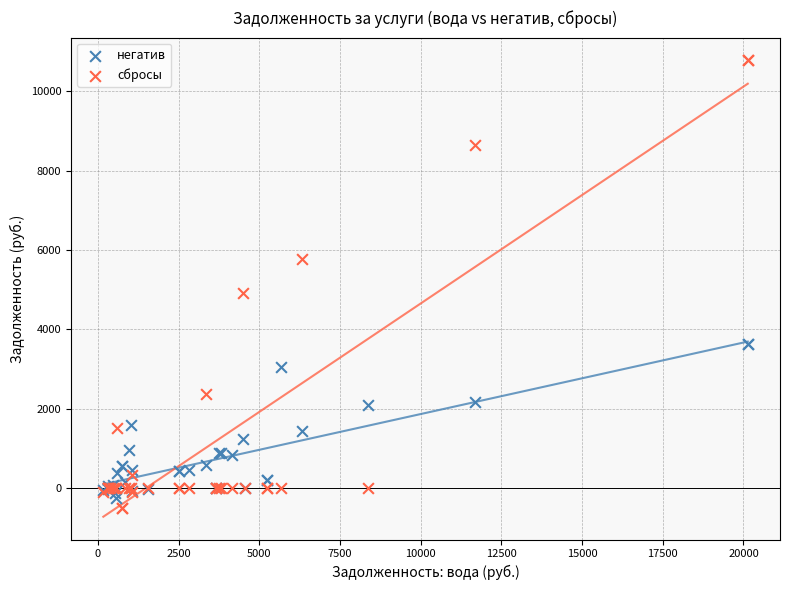

Across all series, what Y value is closest to 5139?

4924.3